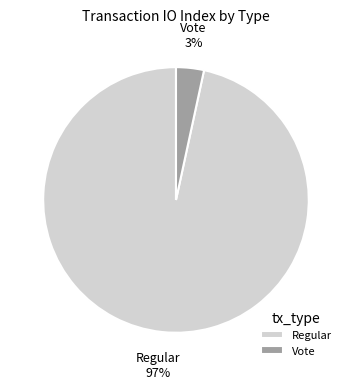

What is the smallest slice in the pie chart?

Vote